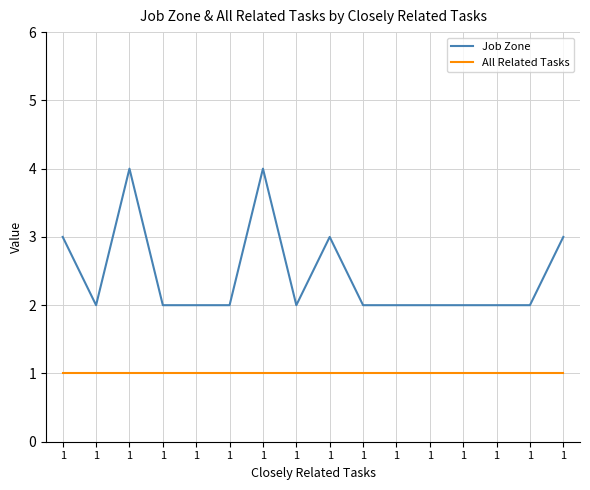

Does the chart have visible grid lines?

Yes